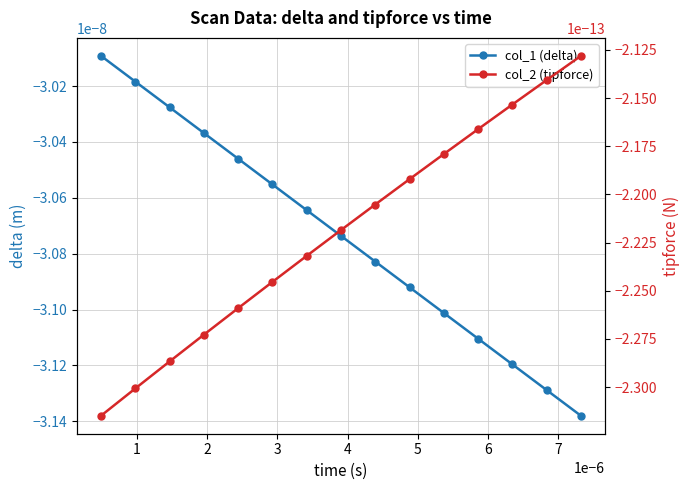

True or false: col_1 (delta) has more than 0 interior local peaks.

False